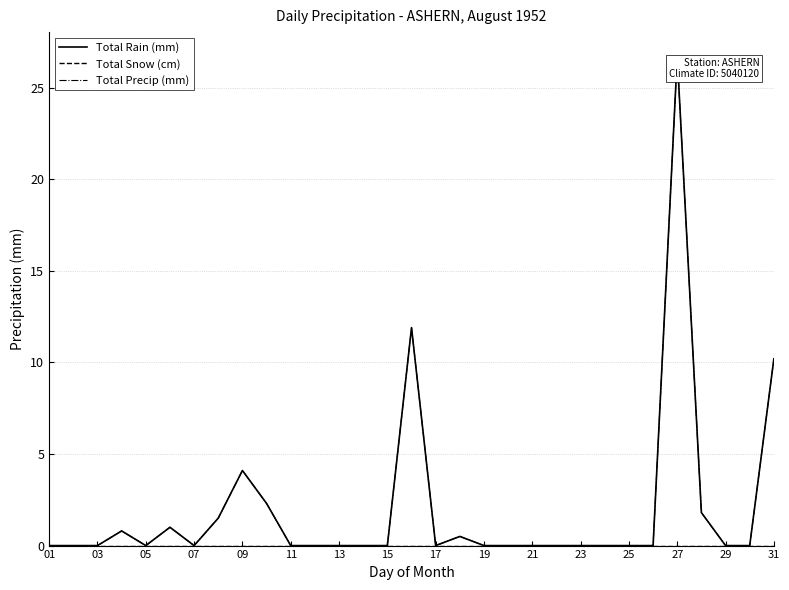

At how many categories does at least one series exceed 22?

1